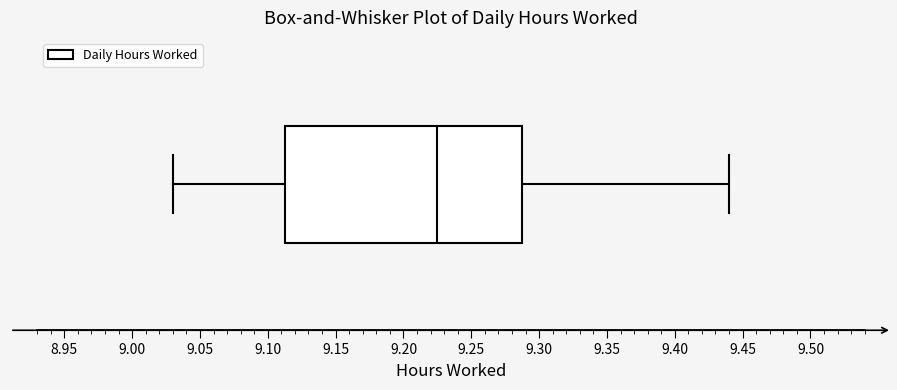

Where does the right whisker of the box end on the x-axis? The values are not printed on the chart, so give them approximately, as read against the axis.

9.440